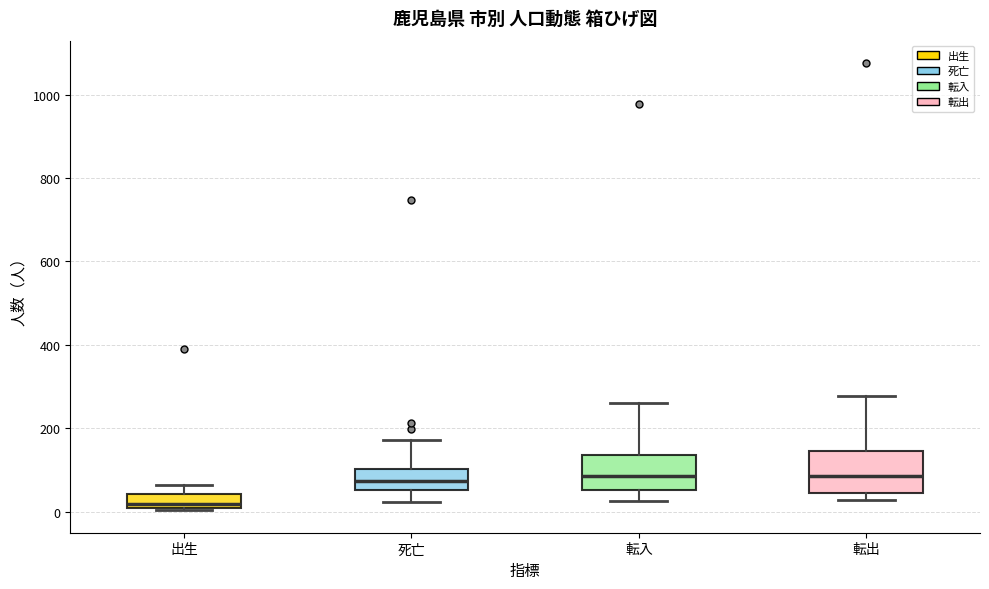

Where does the median line of the box for 出生 sit on the y-axis? The values are not printed on the chart, so give them approximately, as read against the axis.

20